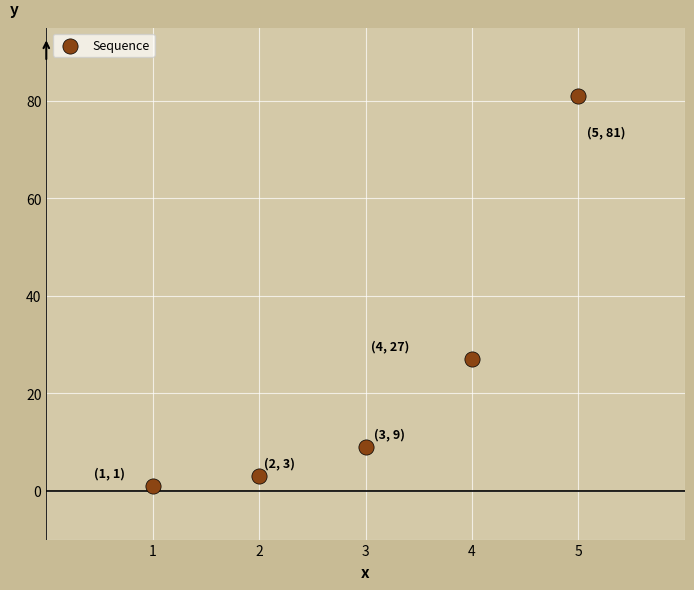

What Y value in the scatter plot is closest to 41?

27